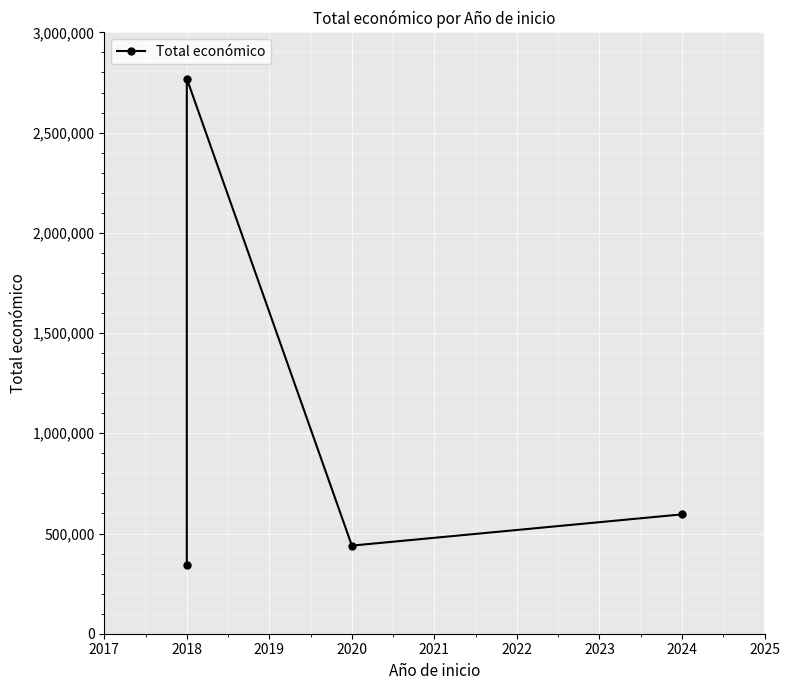

What is the difference between the maximum and minimum values?

2425116